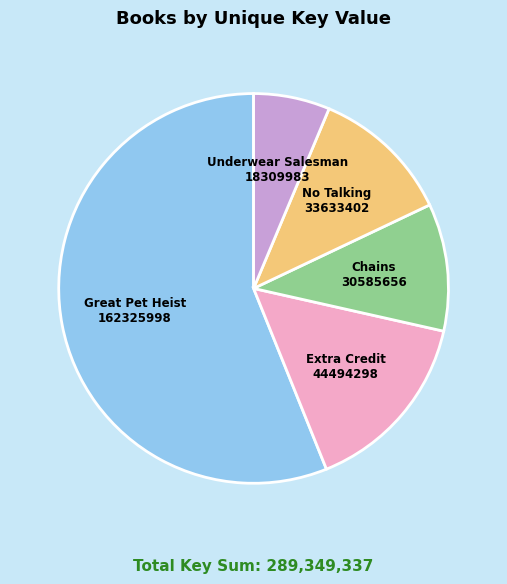

How many segments does this pie chart have?

5